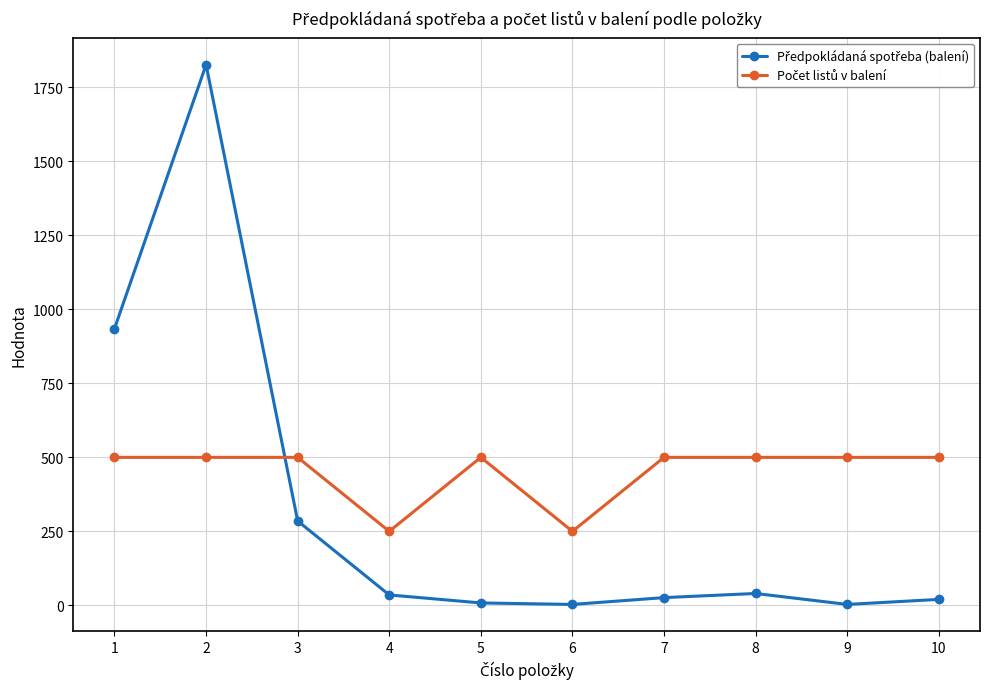

What is the maximum value shown in the chart?

1827